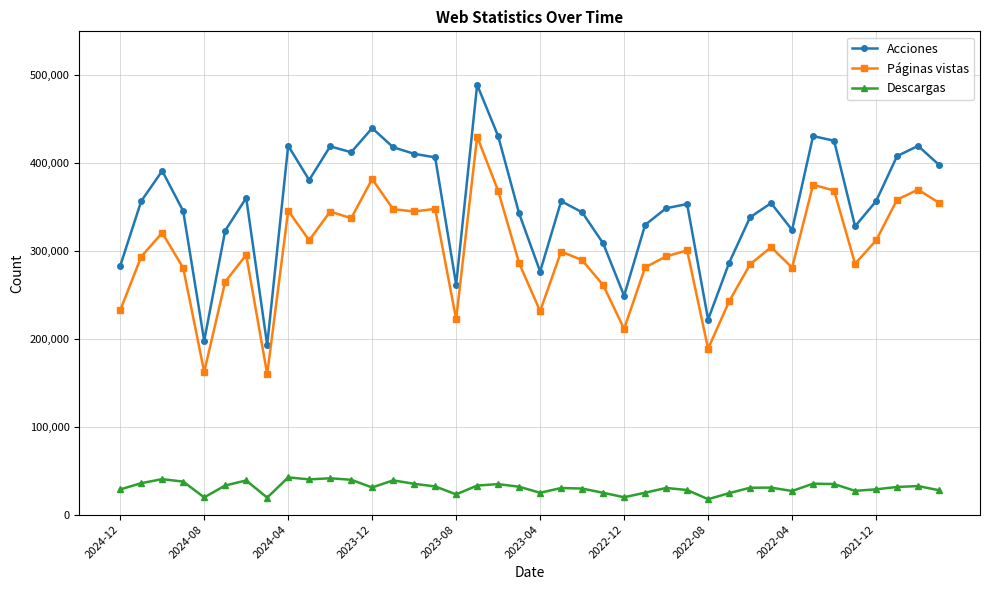

True or false: Descargas has more than 0 interior local peaks.

True